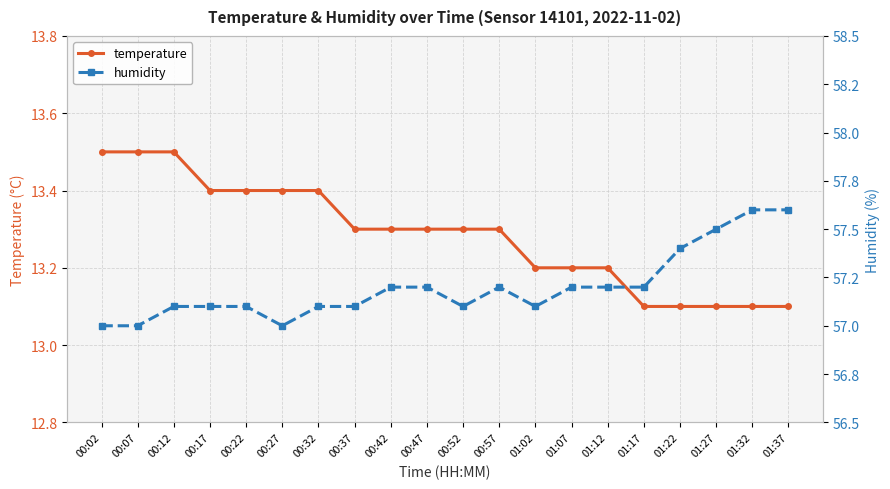

What is the value of the humidity point at the 11th from the left?

57.1